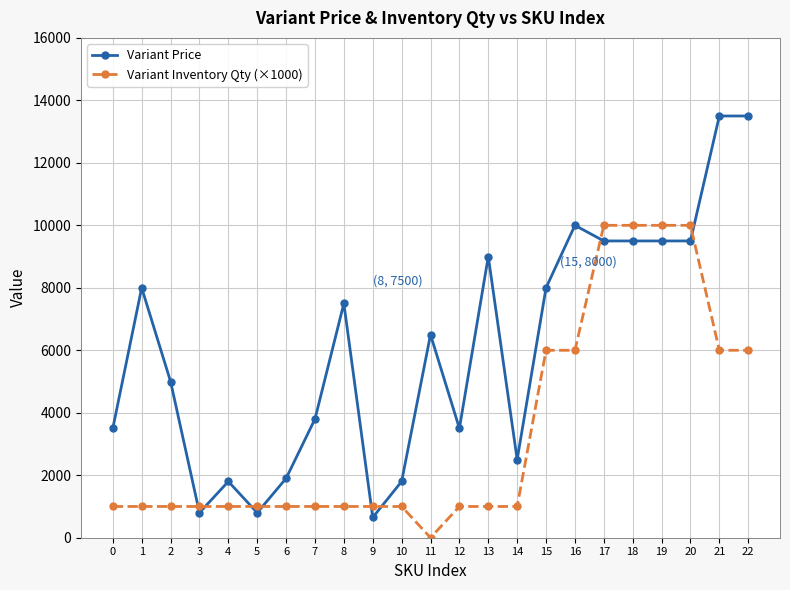

The value of Variant Inventory Qty (×1000) at 13 is 1000. True or false?

True